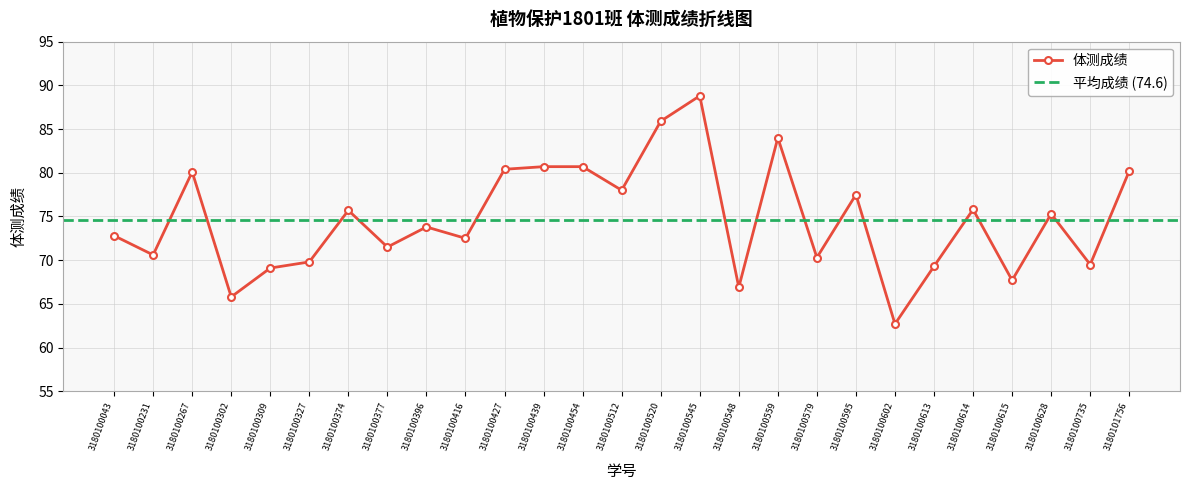

True or false: the data has more than 1 interior local peaks.

True